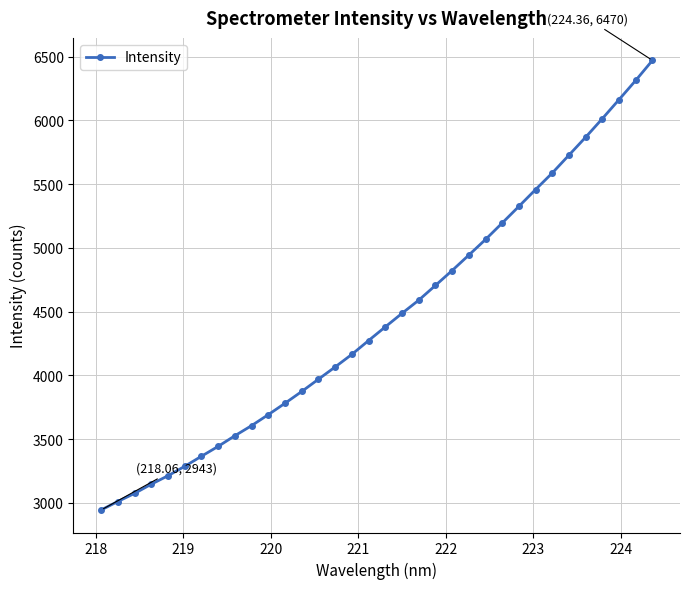

What is the difference between the maximum and second lowest values?

3459.8